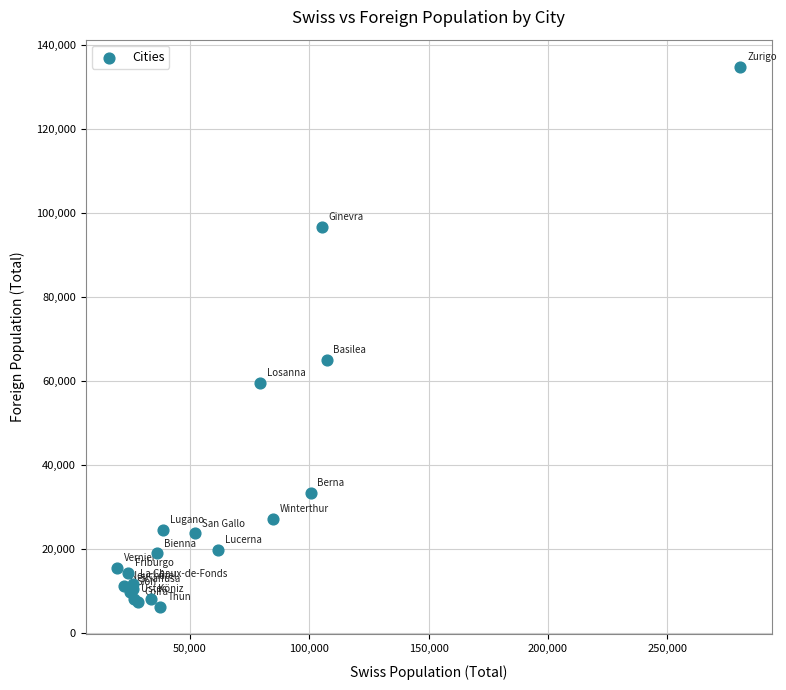

What Y value in the scatter plot is closest to 70405?

64980